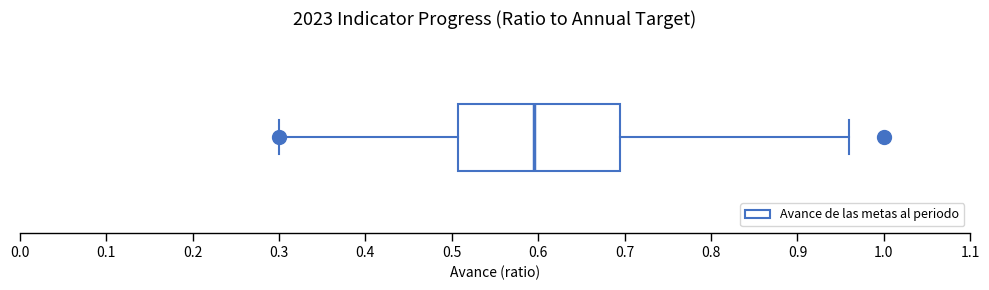

Where does the right whisker of the box end on the x-axis? The values are not printed on the chart, so give them approximately, as read against the axis.

0.96